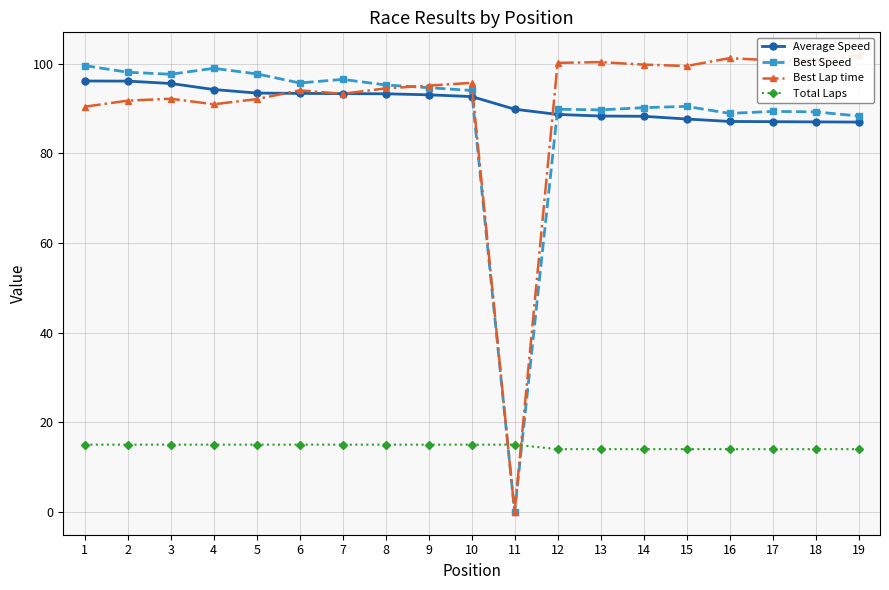

What is the value of the Best Speed point at the 7th from the left?

96.5